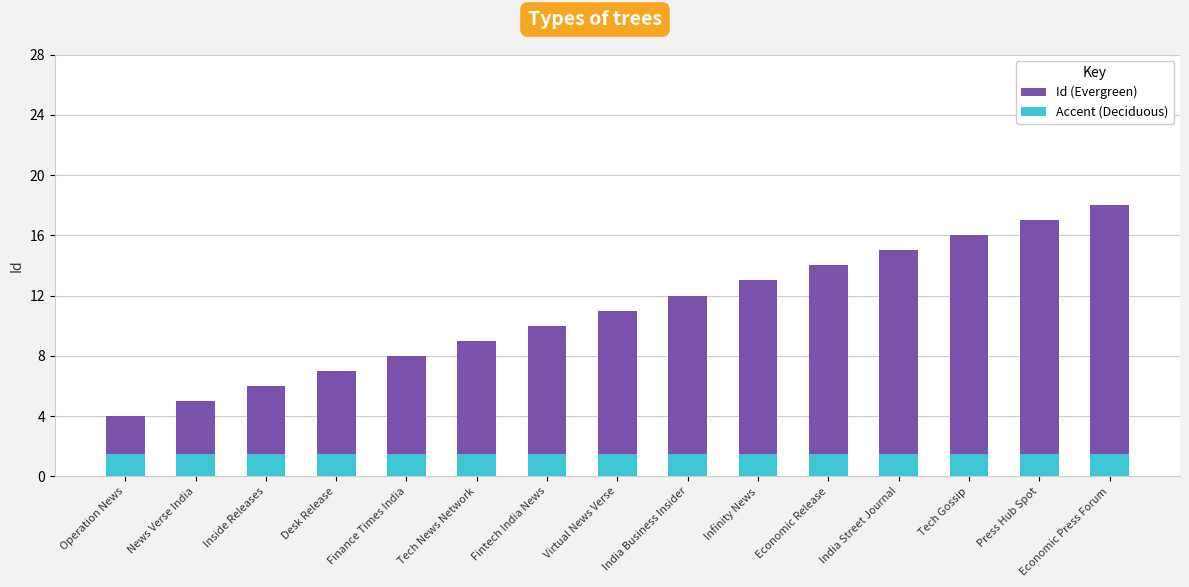

Reading left to right, list all the values displayed in this chart.

Id (Evergreen): Operation News=4.0	News Verse India=5.0	Inside Releases=6.0	Desk Release=7.0	Finance Times India=8.0	Tech News Network=9.0	Fintech India News=10.0	Virtual News Verse=11.0	India Business Insider=12.0	Infinity News=13.0	Economic Release=14.0	India Street Journal=15.0	Tech Gossip=16.0	Press Hub Spot=17.0	Economic Press Forum=18.0
Accent (Deciduous): Operation News=1.5	News Verse India=1.5	Inside Releases=1.5	Desk Release=1.5	Finance Times India=1.5	Tech News Network=1.5	Fintech India News=1.5	Virtual News Verse=1.5	India Business Insider=1.5	Infinity News=1.5	Economic Release=1.5	India Street Journal=1.5	Tech Gossip=1.5	Press Hub Spot=1.5	Economic Press Forum=1.5